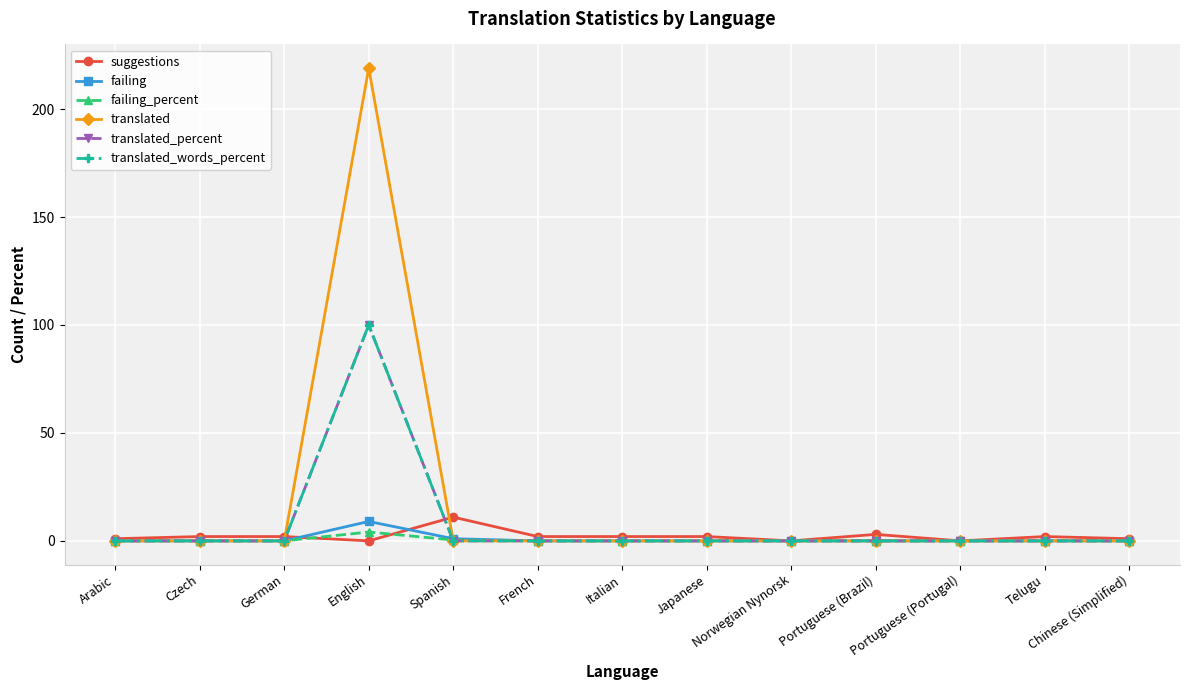

After their last crossing, which series has the higher values: failing_percent or translated_percent?

failing_percent